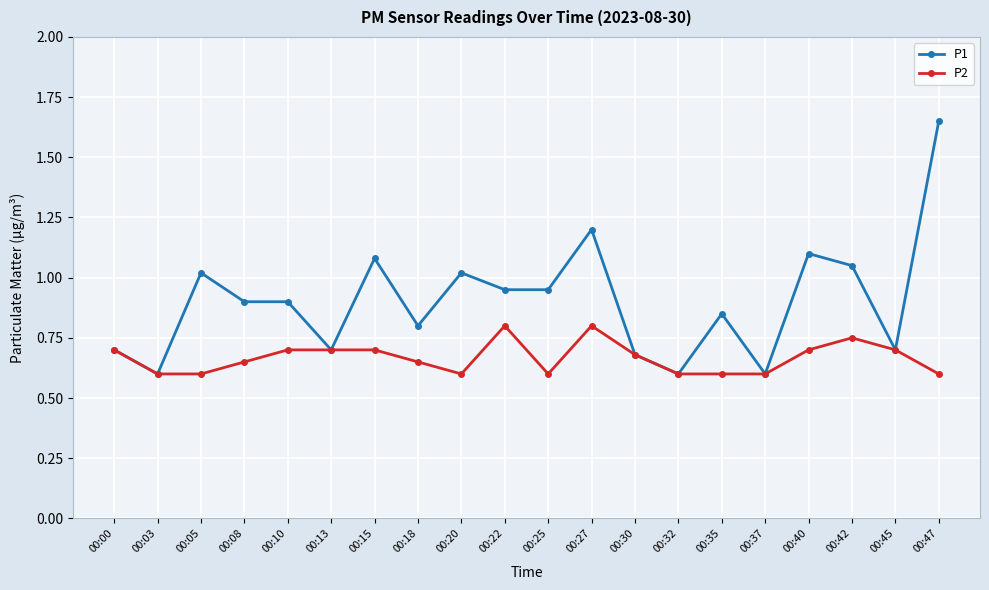

Does the chart have visible grid lines?

Yes